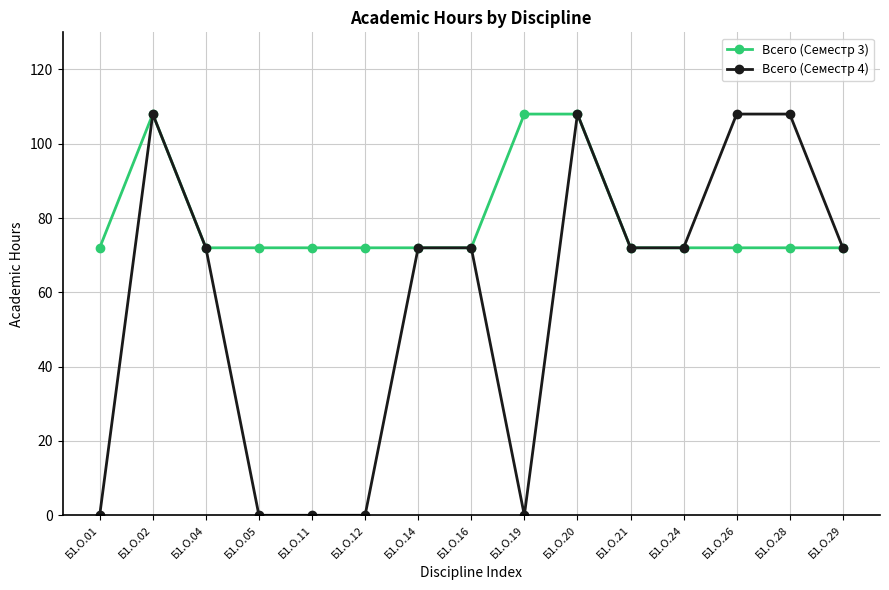

What is the value of the Всего (Семестр 4) point at the 10th from the left?

108